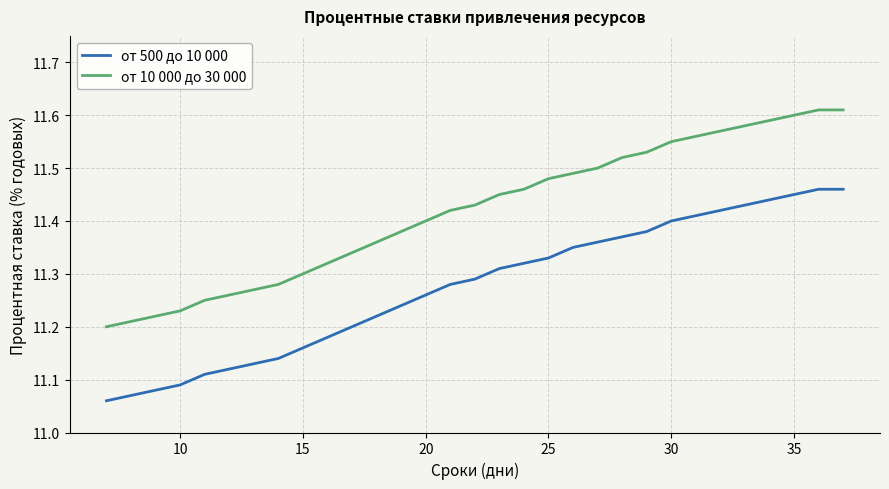

Which series has the largest range (max minus min)?

от 10 000 до 30 000